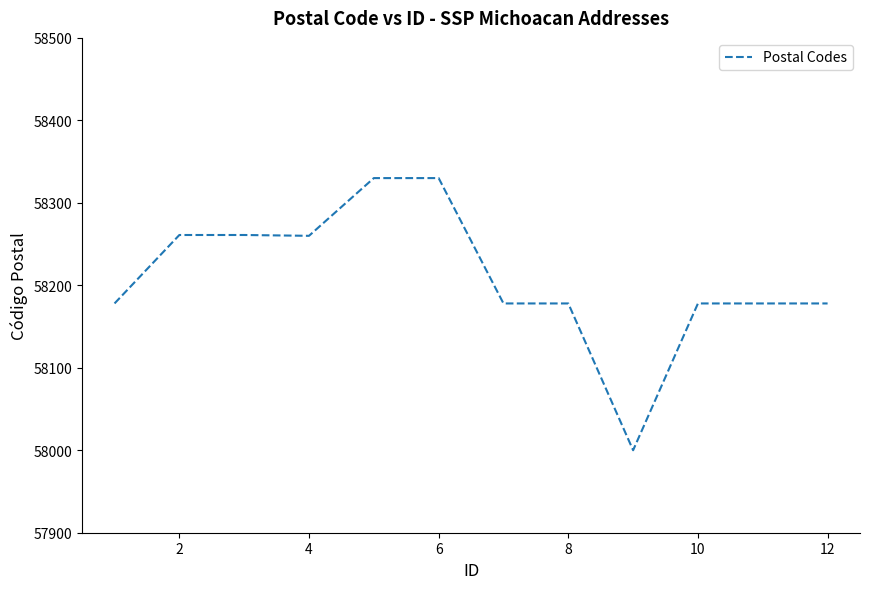

How many values are below 58178?

1